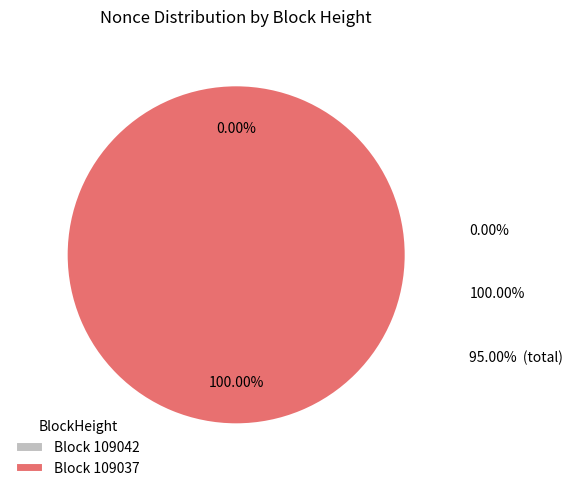

To the nearest percent, what is the average slice percentage?

50%